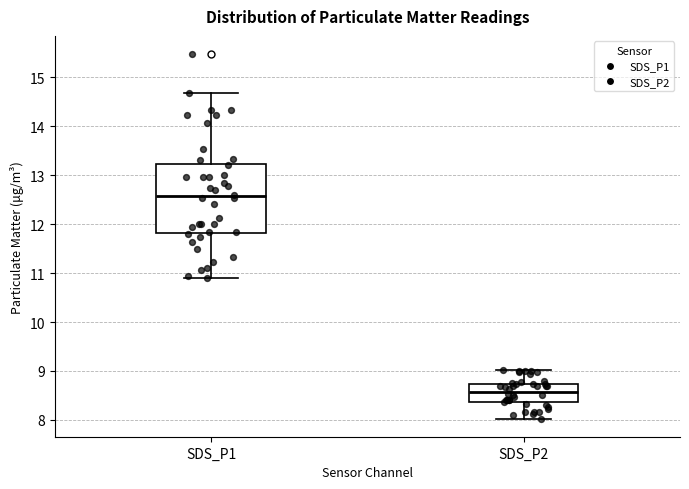

Which box is the tallest, from its lower edge to its upper edge?

SDS_P1